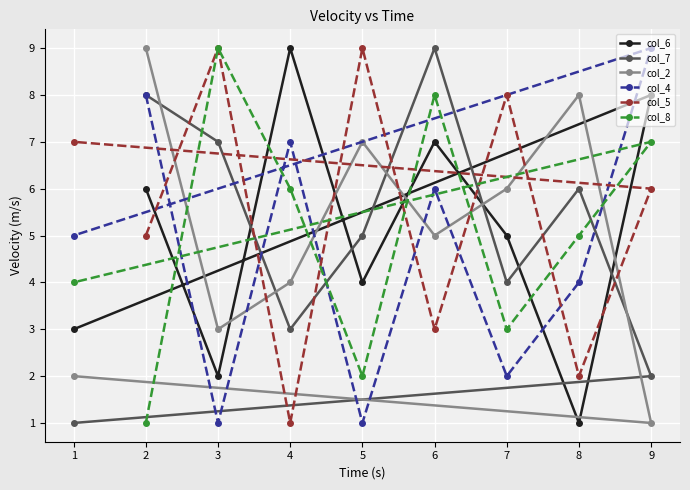

Is it true that col_8 equals 4 at 1?

True